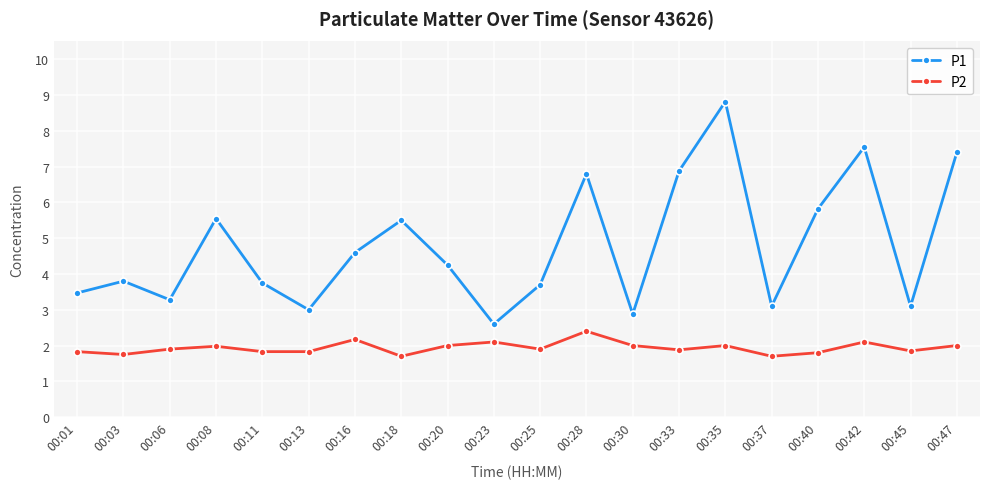

True or false: P1 has more than 2 points higher than both neighbors.

True